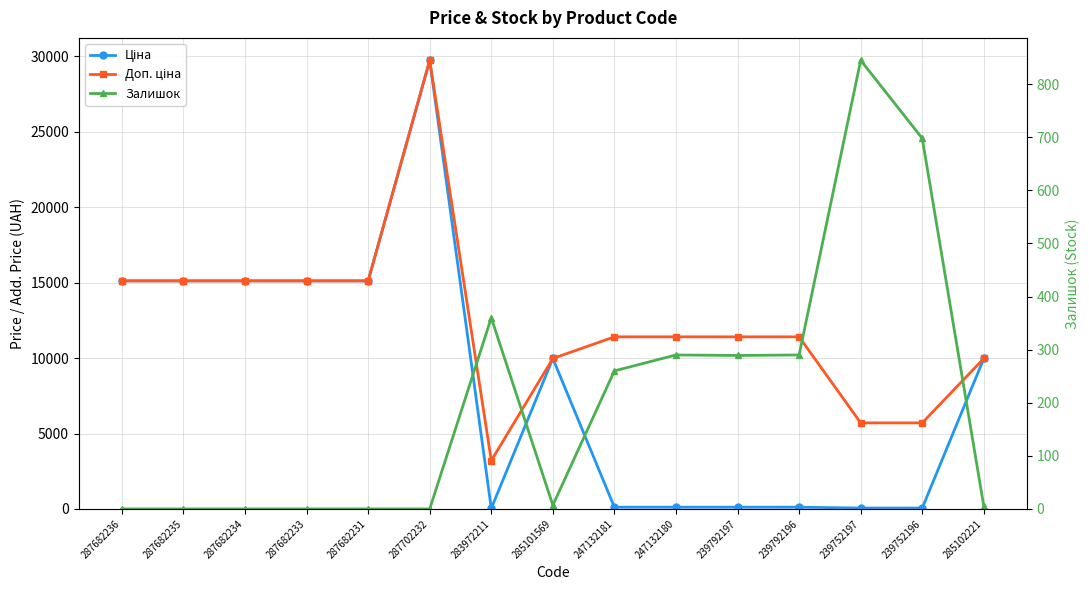

At which category does Ціна reach its first local valley?

283972211